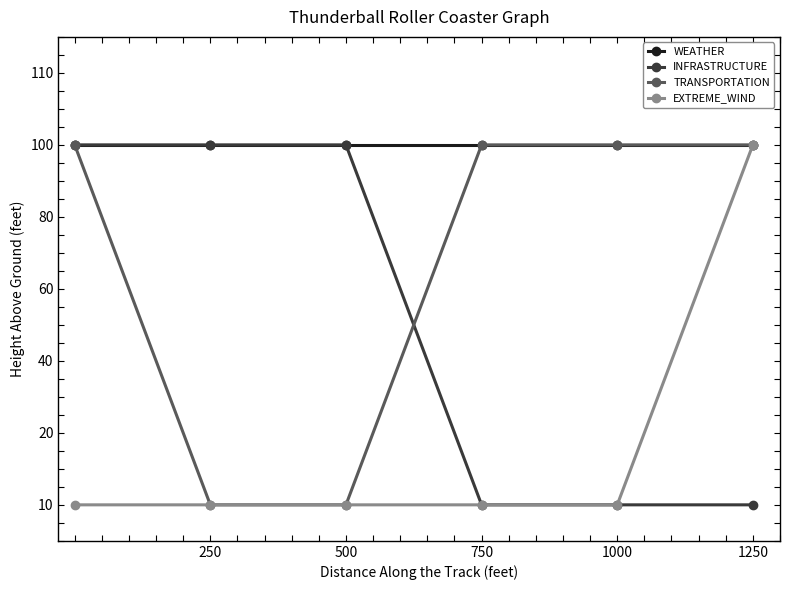

What are all the series names shown in the legend?

WEATHER, INFRASTRUCTURE, TRANSPORTATION, EXTREME_WIND